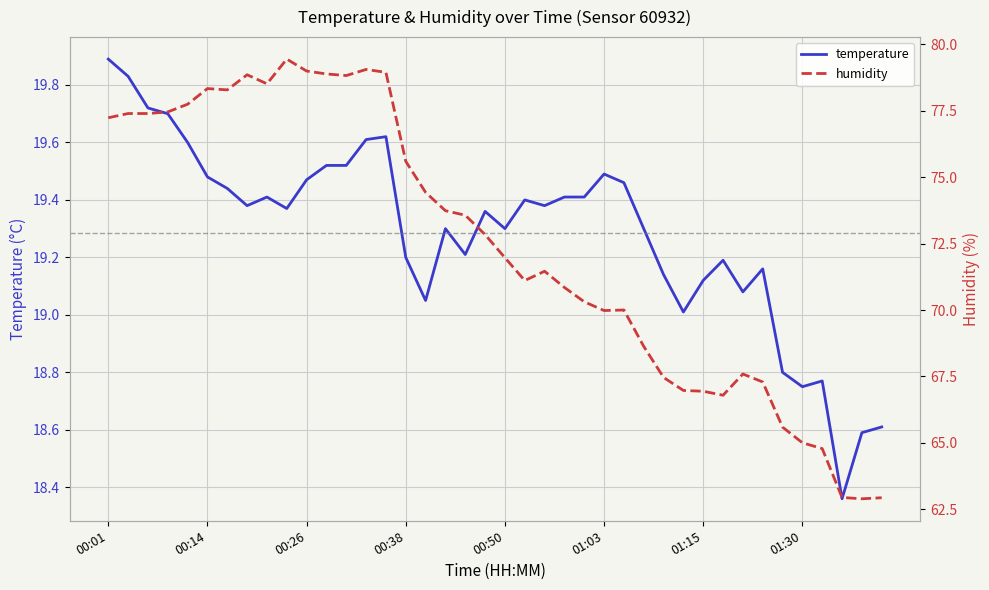

Which category has the highest value in the temperature series?

00:01